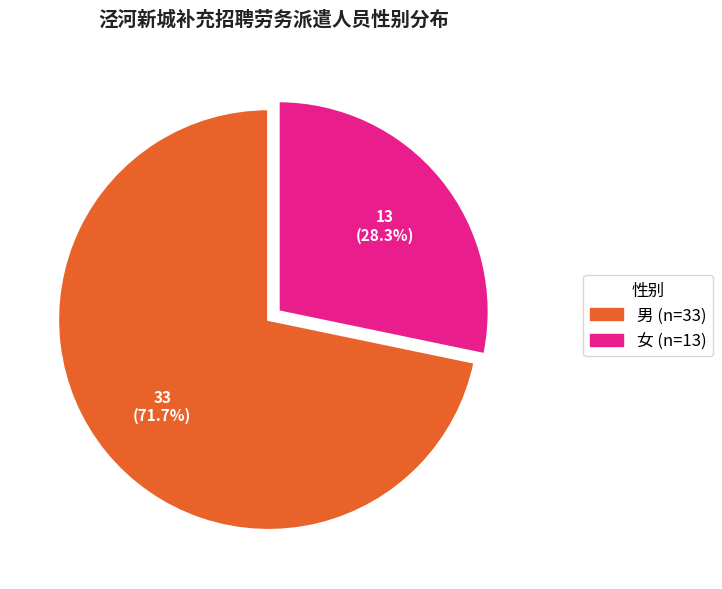

Count the number of slices in the pie.

2